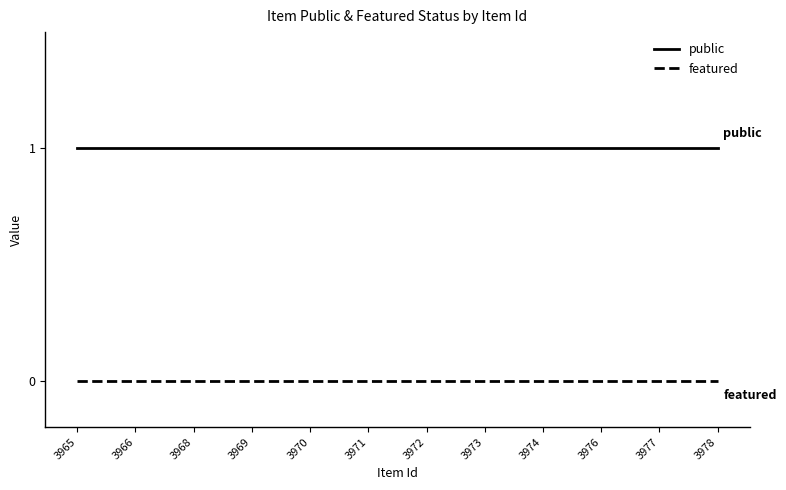

Is it true that public equals 1 at 3978?

True